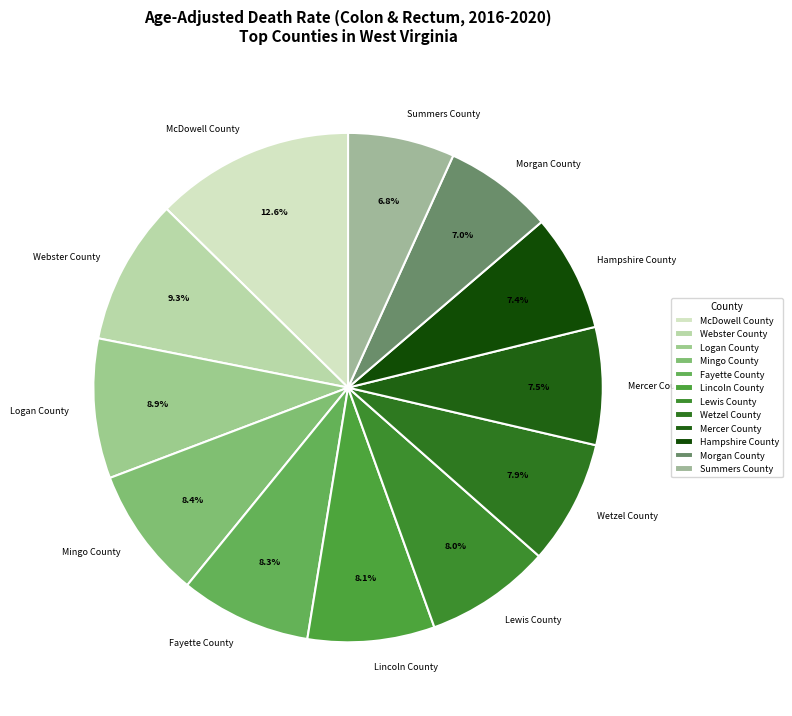

What is the largest slice in the pie chart?

McDowell County